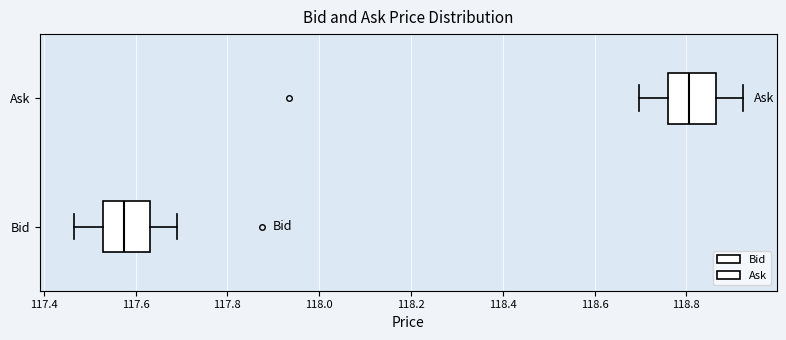

Reading bottom to top, transcribe this box plot: for each box, give where its median line is, the range the box spans, and where its two whiskers end, as read against the x-axis. The values are not printed on the chart, so give them approximately, as read against the axis.

Bid: median 117.58, box 117.52 to 117.64, whiskers 117.46 to 117.70
Ask: median 118.80, box 118.76 to 118.86, whiskers 118.70 to 118.92